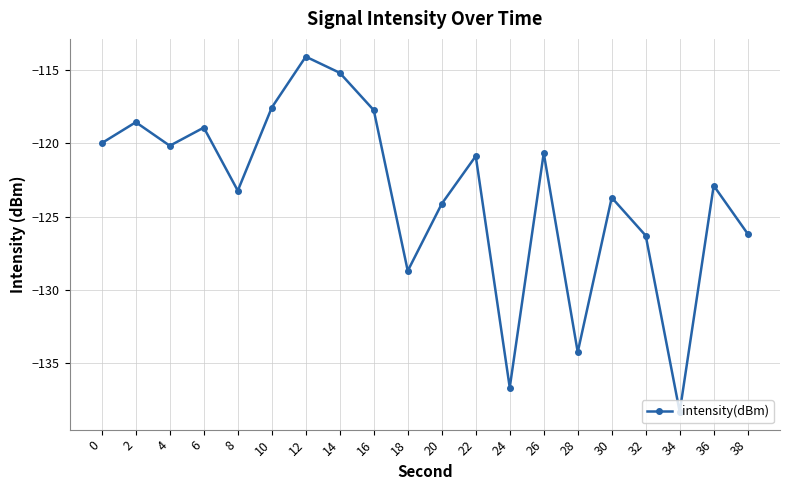

What is the sum of the values at 14 and 8?

-238.4